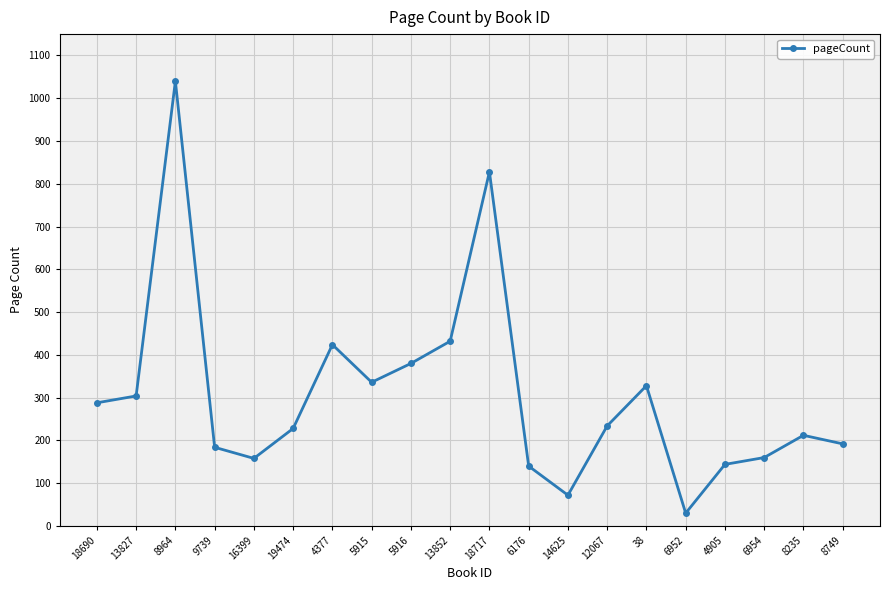

Between 16399 and 14625, which is larger?

16399